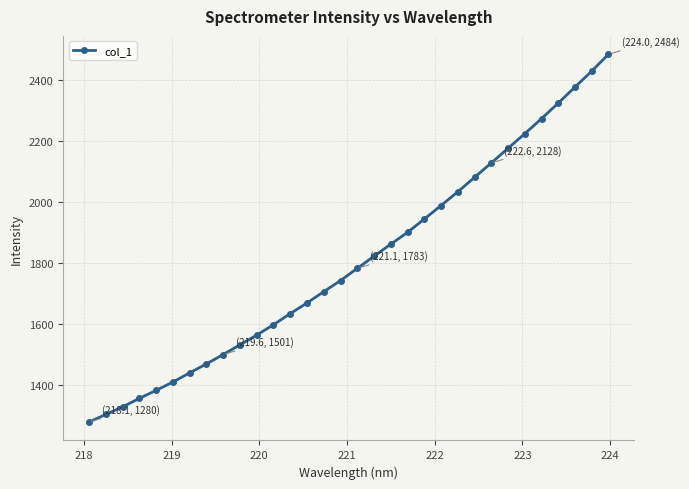

How many data points are less than 1782?

16